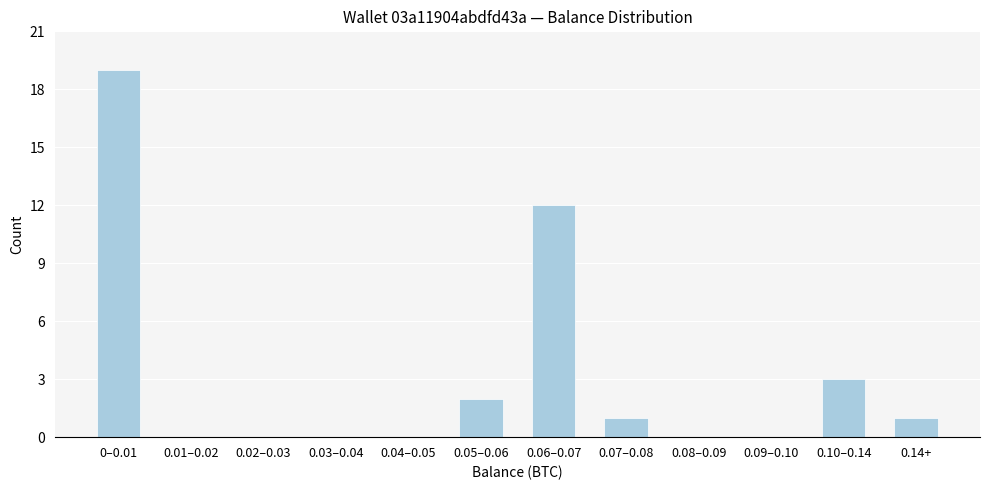

Reading left to right, extract all data points from this chart.

0–0.01=19	0.01–0.02=0	0.02–0.03=0	0.03–0.04=0	0.04–0.05=0	0.05–0.06=2	0.06–0.07=12	0.07–0.08=1	0.08–0.09=0	0.09–0.10=0	0.10–0.14=3	0.14+=1